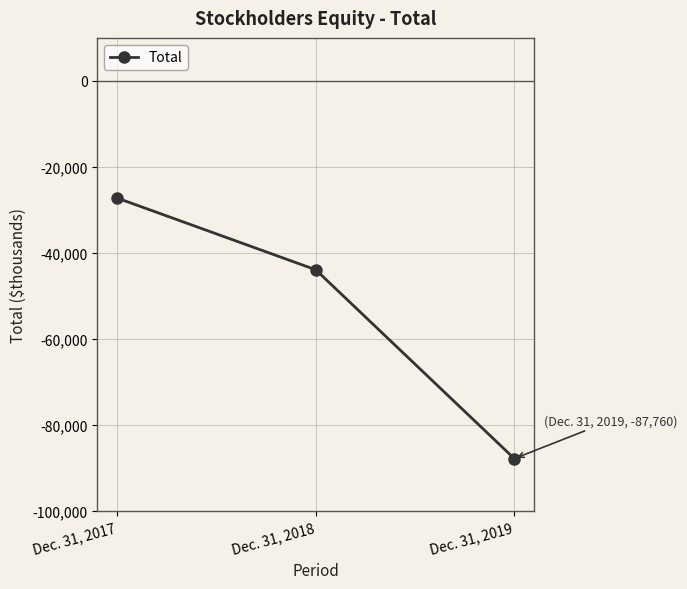

What is the change in value from Dec. 31, 2018 to Dec. 31, 2019?

-43873